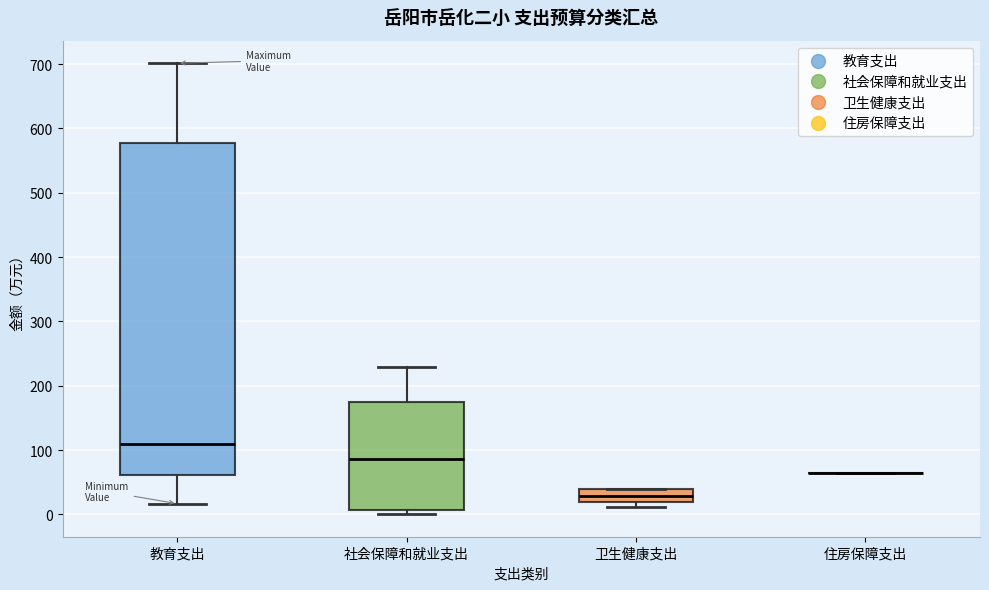

Where is the lower edge of the box for 社会保障和就业支出 on the y-axis? The values are not printed on the chart, so give them approximately, as read against the axis.

10